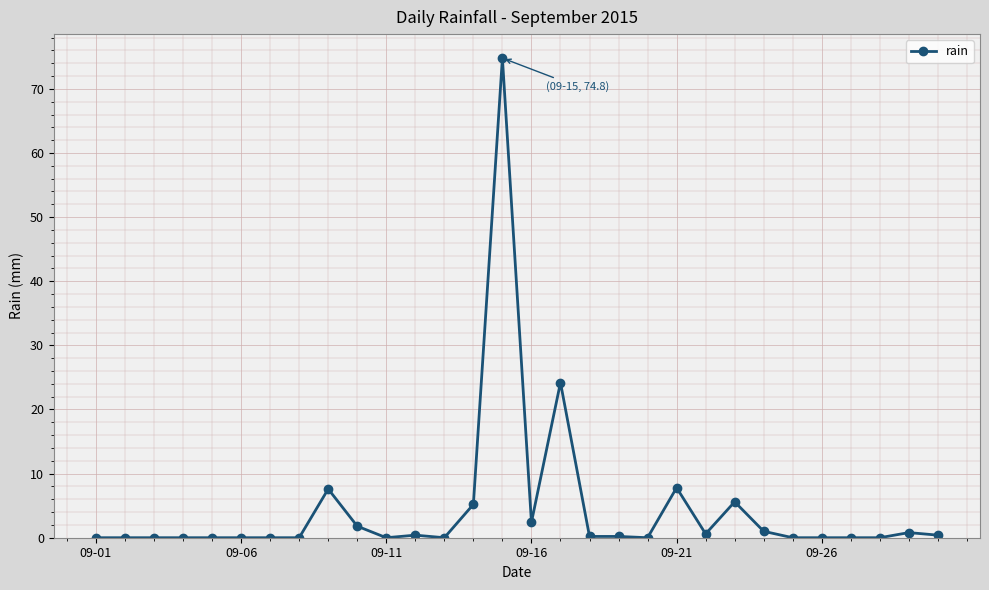

What is the sum of all values?

133.0